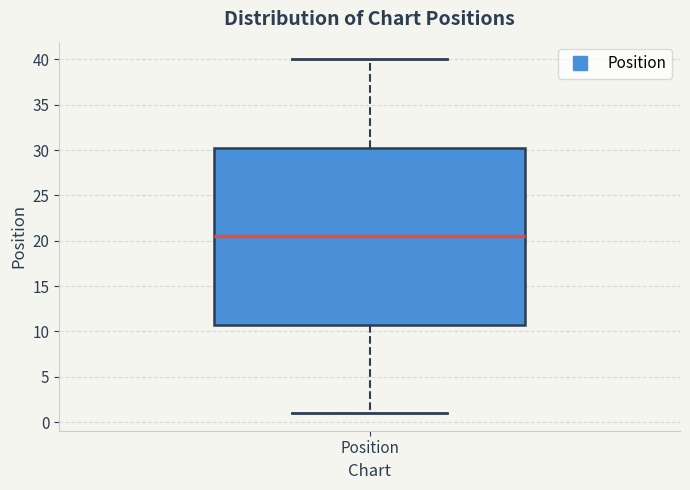

Transcribe this box plot: give where the median line is, the range the box spans, and where the two whiskers end, as read against the y-axis. The values are not printed on the chart, so give them approximately, as read against the axis.

median 20.5, box 11.0 to 30.5, whiskers 1.0 to 40.0